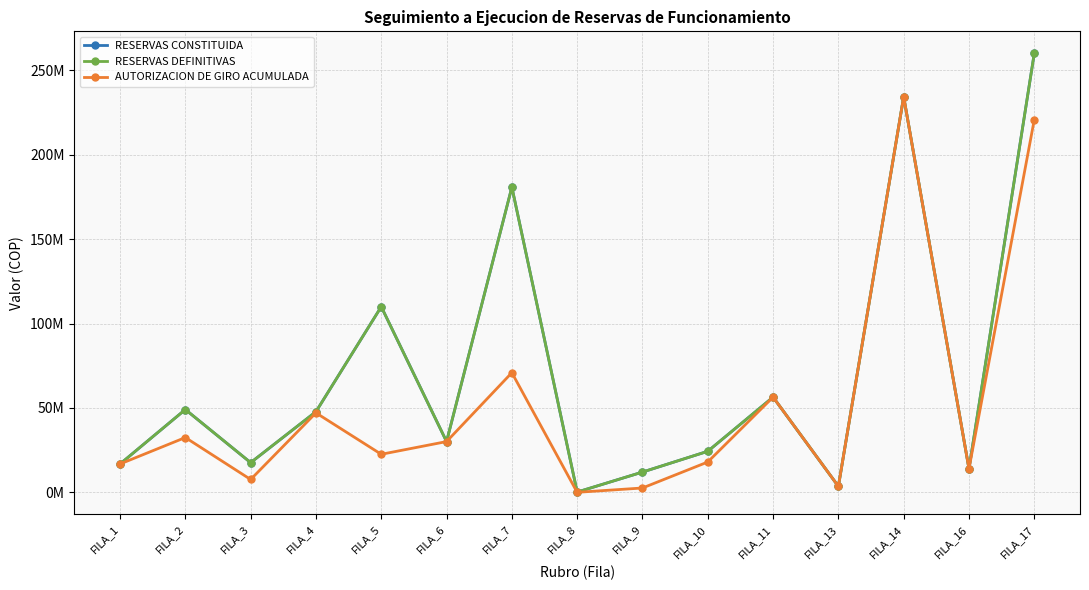

What is the value of the RESERVAS DEFINITIVAS point at the 2nd from the left?

49078180